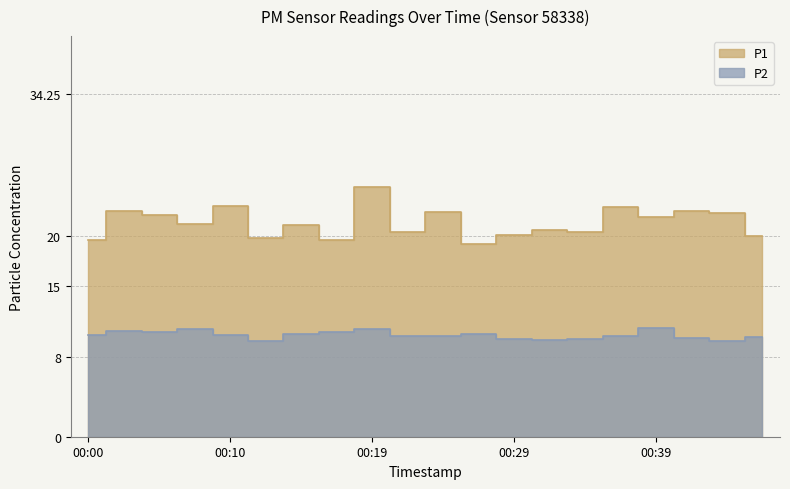

How many series are shown in this chart?

2